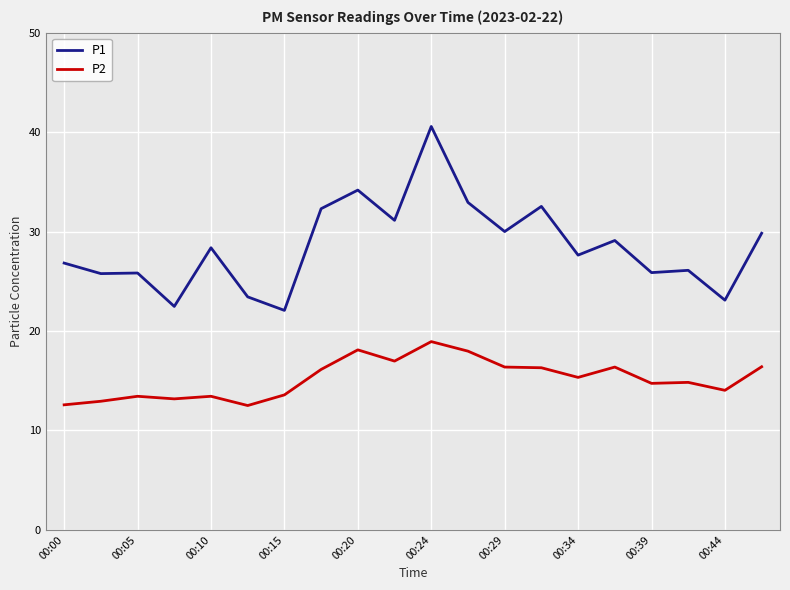

What is the greatest value displayed?

40.6